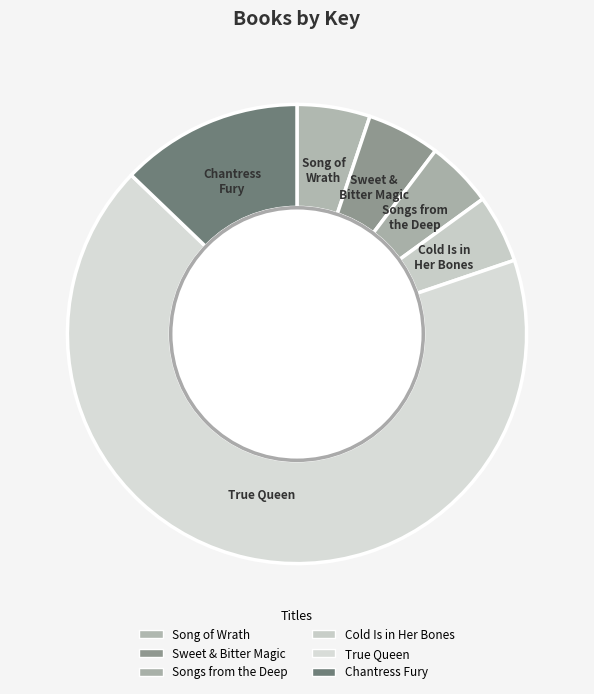

Combined, do True Queen and Song of Wrath account for over 50%?

Yes